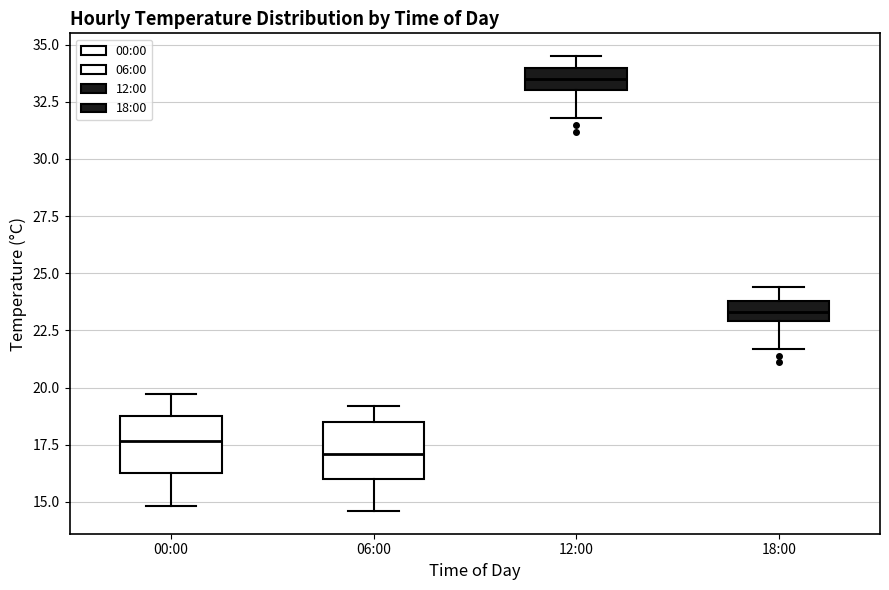

Reading left to right, transcribe this box plot: for each box, give where its median line is, the range the box spans, and where its two whiskers end, as read against the y-axis. The values are not printed on the chart, so give them approximately, as read against the axis.

00:00: median 17.5, box 16.5 to 19.0, whiskers 15.0 to 19.5
06:00: median 17.0, box 16.0 to 18.5, whiskers 14.5 to 19.0
12:00: median 33.5, box 33.0 to 34.0, whiskers 32.0 to 34.5
18:00: median 23.5, box 23.0 to 24.0, whiskers 21.5 to 24.5